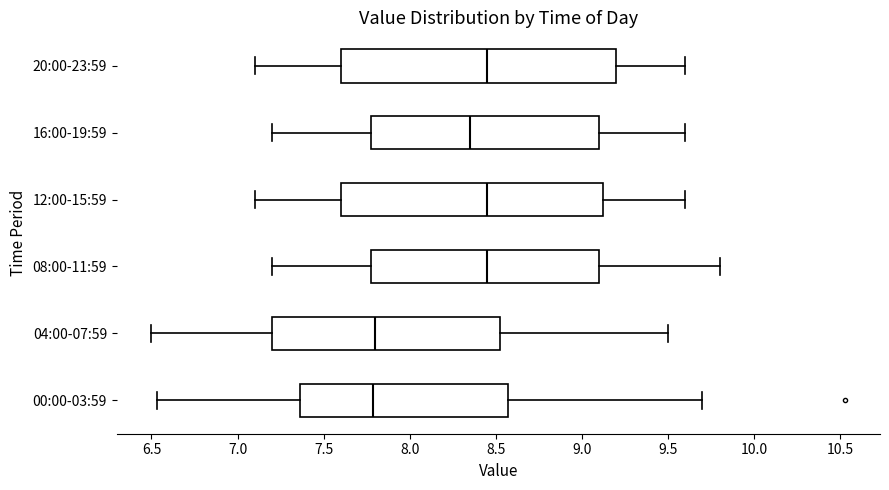

Comparing the boxes themselves (not the whiskers), which one is the widest?

20:00-23:59